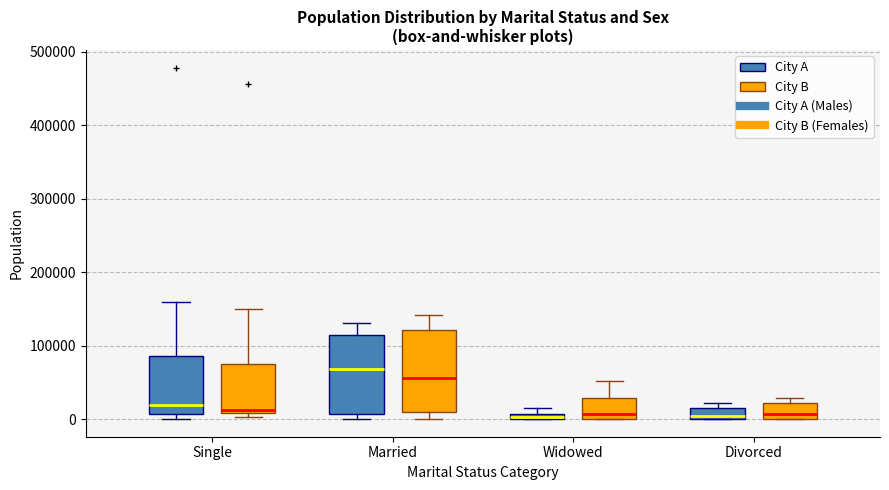

Where is the lower edge of the box for Widowed (City A) on the y-axis? The values are not printed on the chart, so give them approximately, as read against the axis.

0